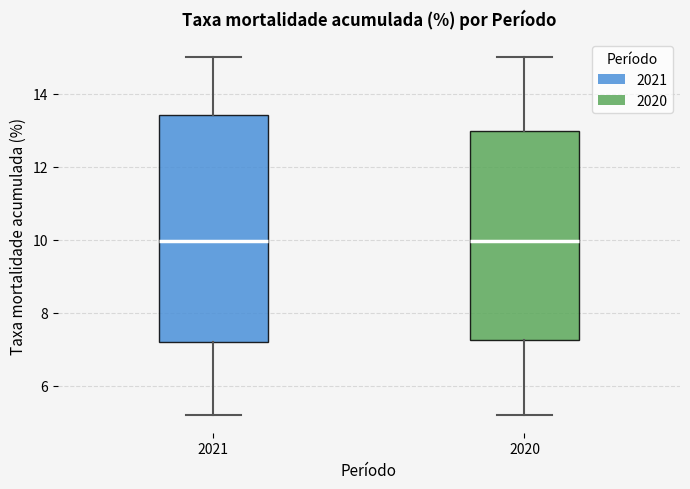

Comparing the boxes themselves (not the whiskers), which one is the tallest?

2021